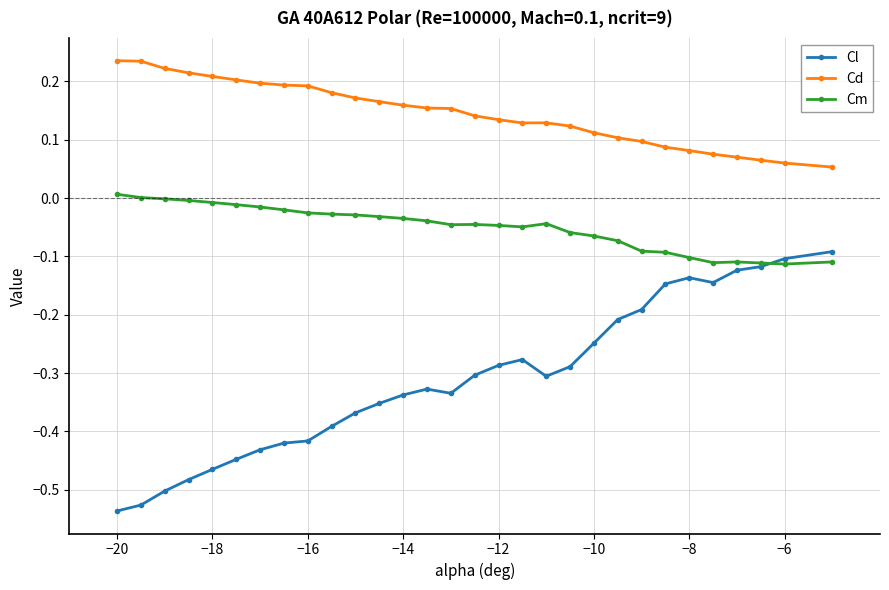

True or false: Cd and Cm cross at least once.

False